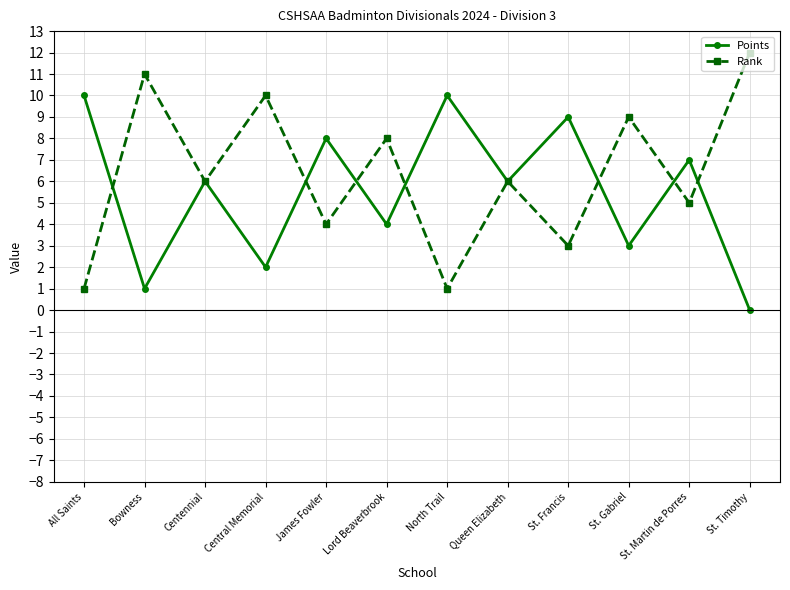

What position from the left is All Saints?

1